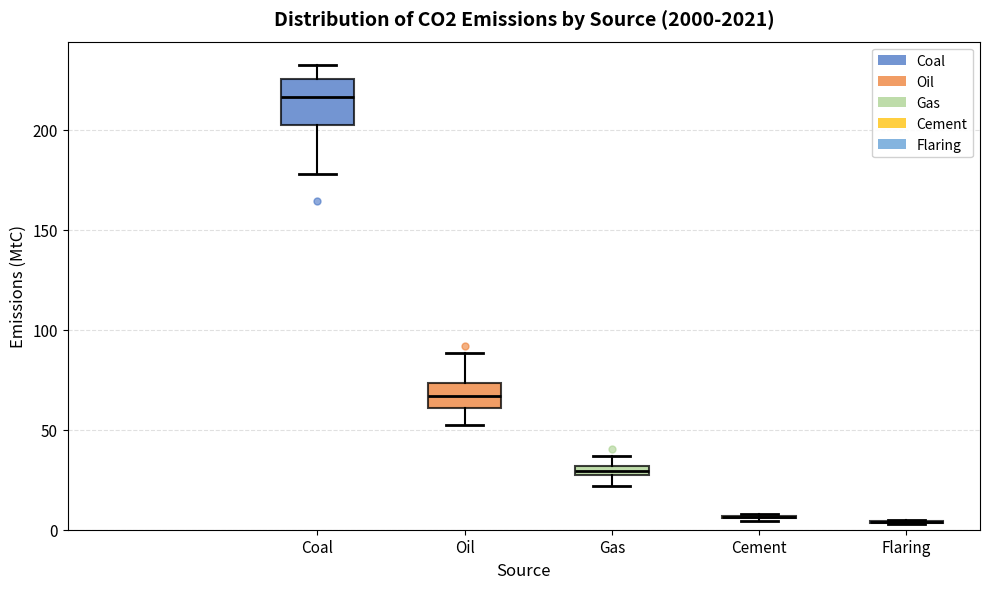

Where is the lower edge of the box for Gas on the y-axis? The values are not printed on the chart, so give them approximately, as read against the axis.

25